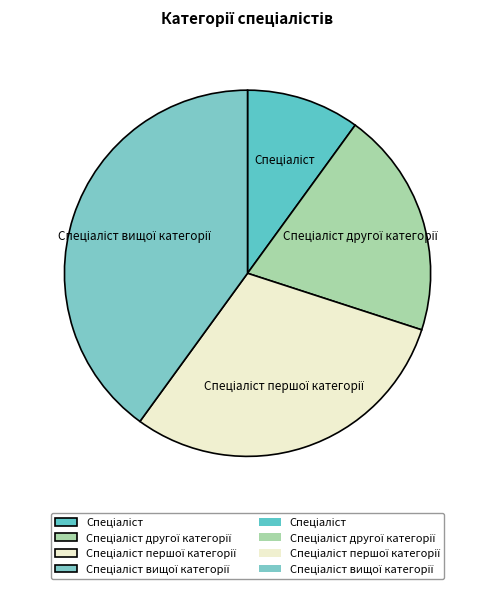

Is there any slice that represents more than half of the pie?

No